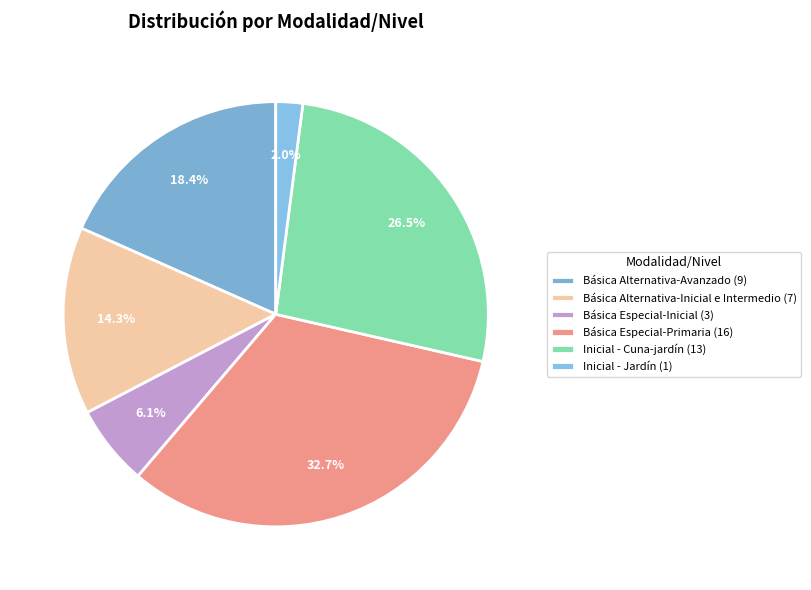

Which slice is the largest?

Básica Especial-Primaria